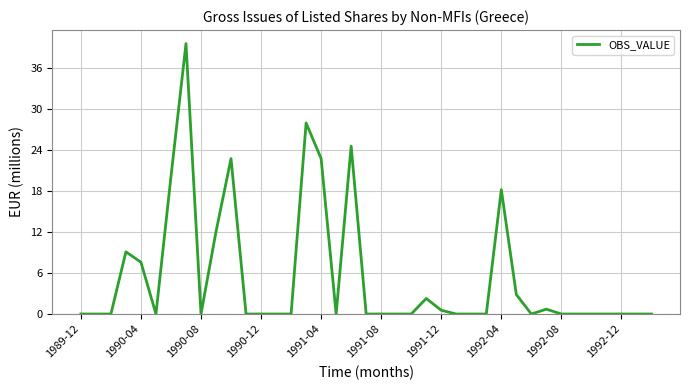

What is the difference between the maximum and minimum values?

39.6